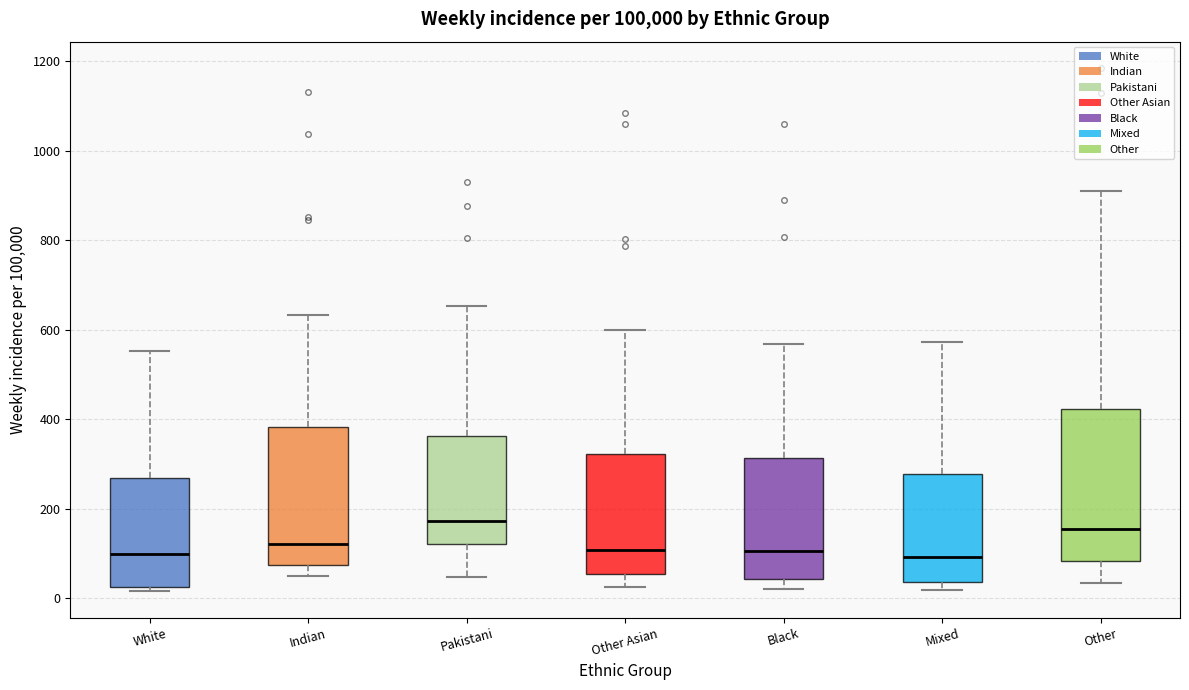

Reading left to right, transcribe this box plot: for each box, give where its median line is, the range the box spans, and where its two whiskers end, as read against the y-axis. The values are not printed on the chart, so give them approximately, as read against the axis.

White: median 100, box 20 to 260, whiskers 20 (just below the box's lower edge) to 560
Indian: median 120, box 80 to 380, whiskers 60 to 640
Pakistani: median 180, box 120 to 360, whiskers 40 to 660
Other Asian: median 100, box 60 to 320, whiskers 20 to 600
Black: median 100, box 40 to 320, whiskers 20 to 560
Mixed: median 100, box 40 to 280, whiskers 20 to 580
Other: median 160, box 80 to 420, whiskers 40 to 920